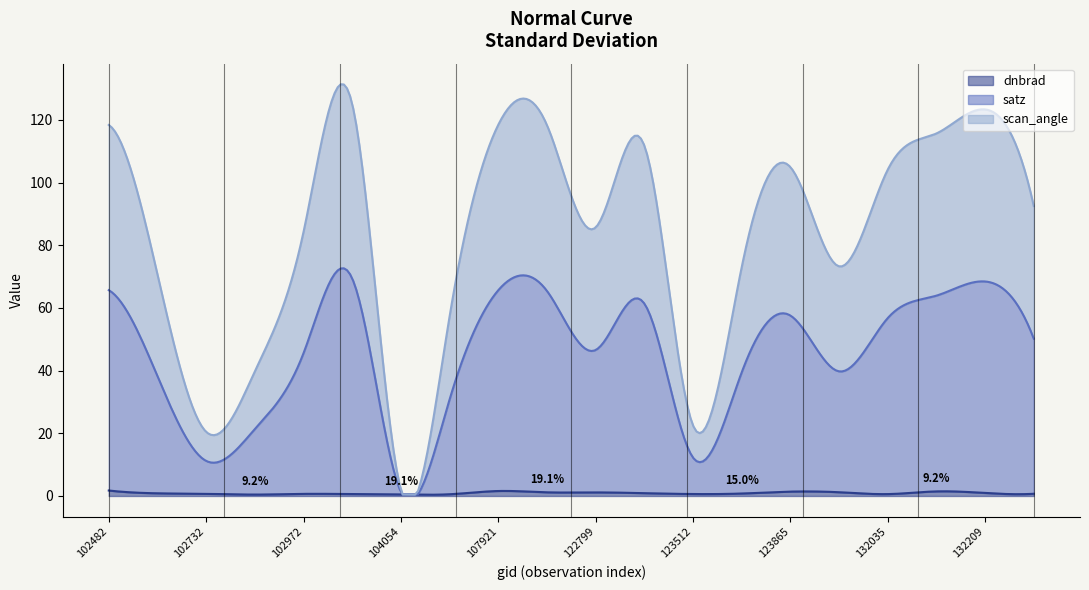

How many series are shown in this chart?

3